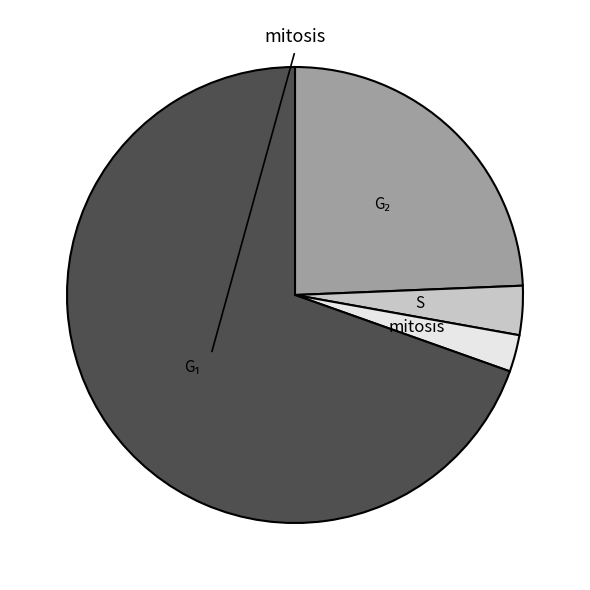

Is there a majority slice in this chart?

Yes